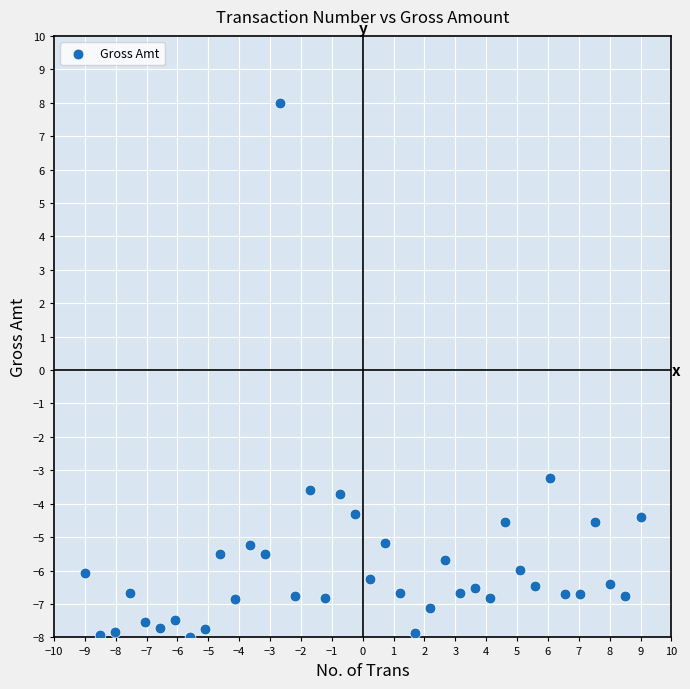

What Y value in the scatter plot is closest to 0?

-3.2